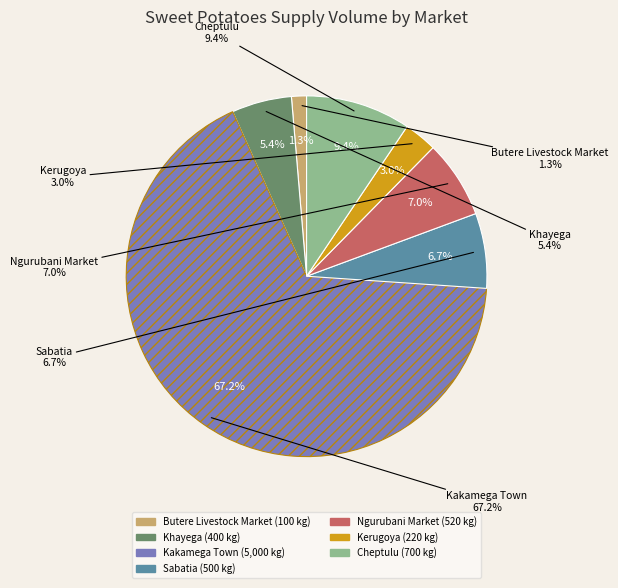

To the nearest percent, what is the average slice percentage?

14%